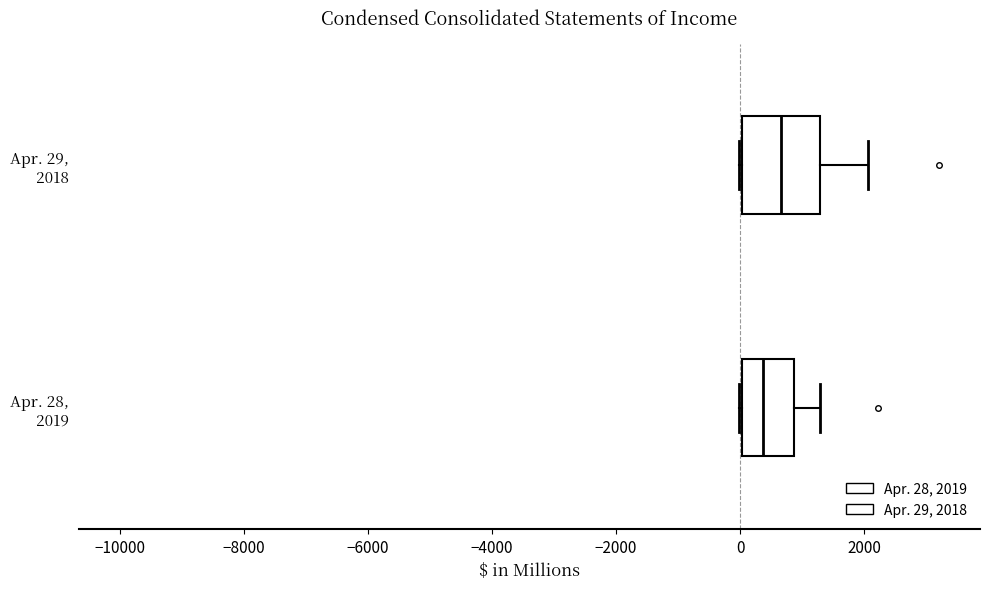

Where does the median line of the box for Apr. 29, 2018 sit on the x-axis? The values are not printed on the chart, so give them approximately, as read against the axis.

600